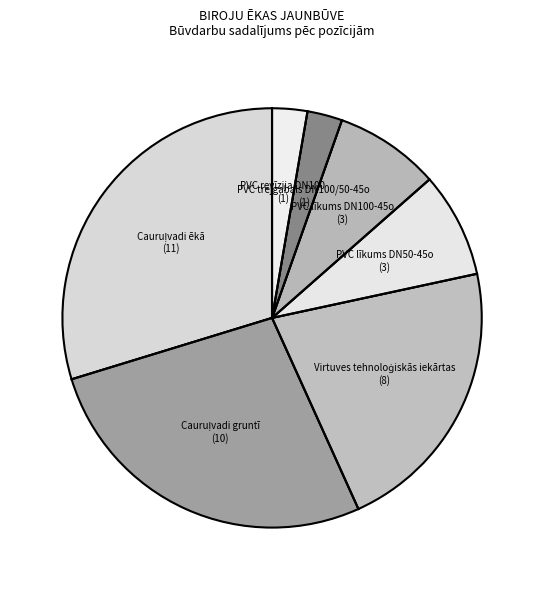

How many segments does this pie chart have?

7